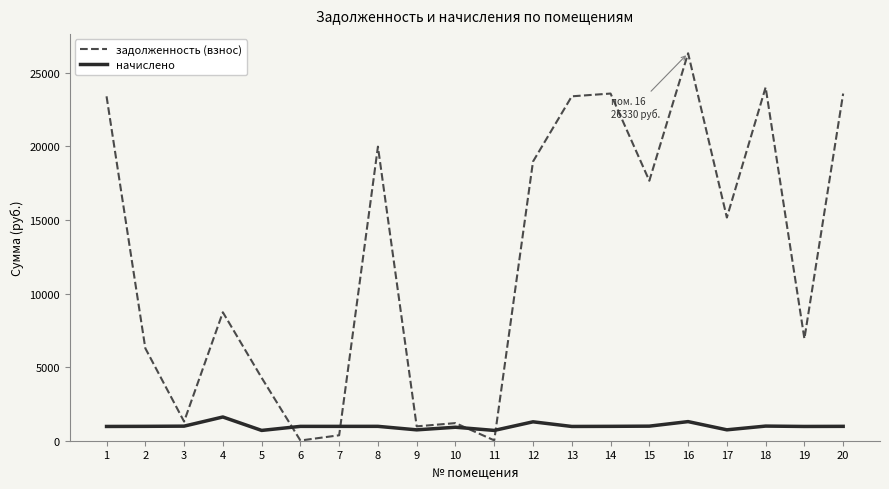

Does the chart display data point markers on the line(s)?

No